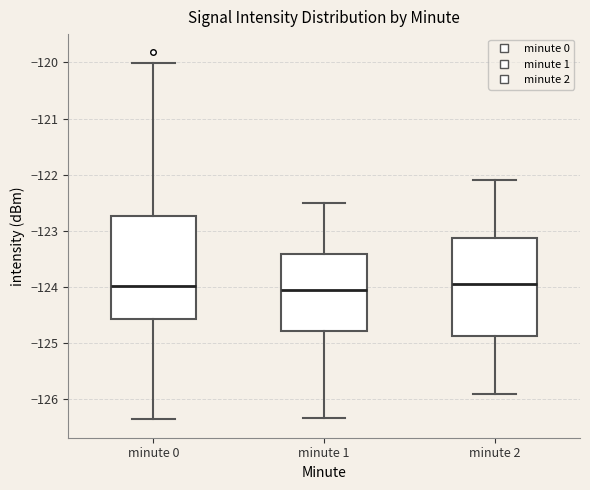

Reading left to right, read every box against the y-axis: the position of its median line, the range the box covers, and the ends of its whiskers. The values are not printed on the chart, so give them approximately, as read against the axis.

minute 0: median -124.0, box -124.6 to -122.7, whiskers -126.4 to -120.0
minute 1: median -124.0, box -124.8 to -123.4, whiskers -126.3 to -122.5
minute 2: median -123.9, box -124.9 to -123.1, whiskers -125.9 to -122.1